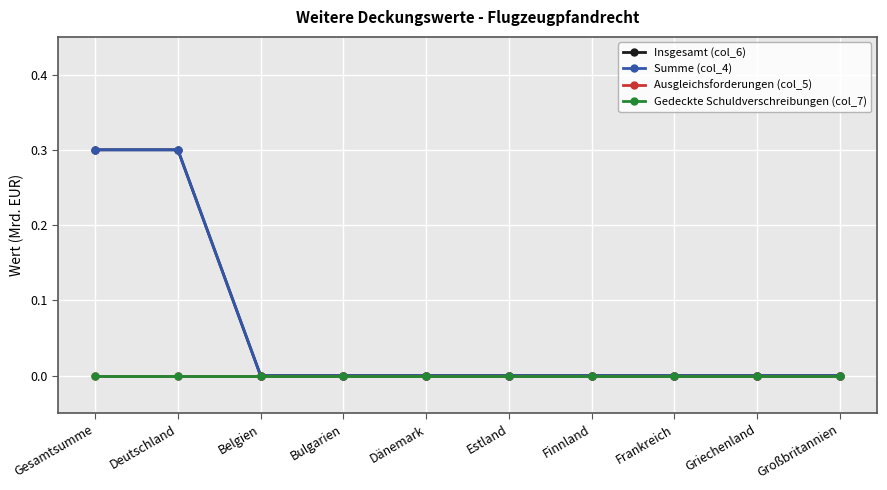

At how many categories does at least one series exceed 0?

2